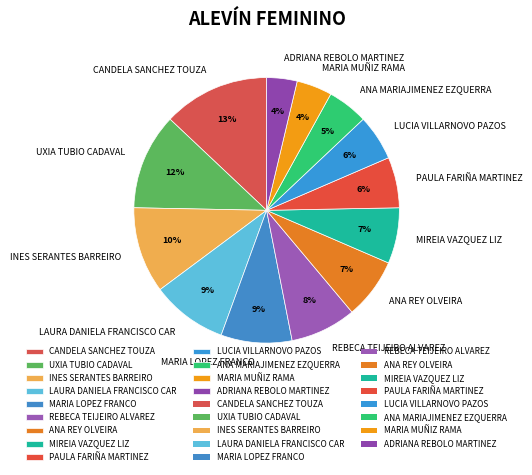

To the nearest percent, what percentage of the pie is LUCIA VILLARNOVO PAZOS?

6%